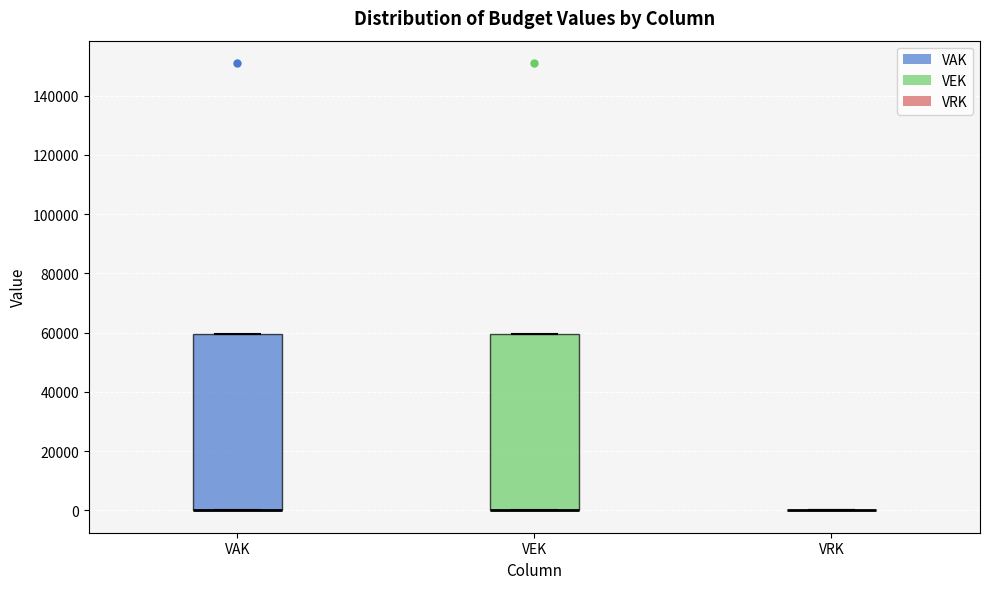

Reading left to right, read every box against the y-axis: the position of its median line, the range the box covers, and the ends of its whiskers. The values are not printed on the chart, so give them approximately, as read against the axis.

VAK: median 0 (drawn on the box's lower edge), box 0 to 60000, whiskers 0 to 60000
VEK: median 0 (drawn on the box's lower edge), box 0 to 60000, whiskers 0 to 60000
VRK: box collapsed to a line at 0, whiskers 0 to 0